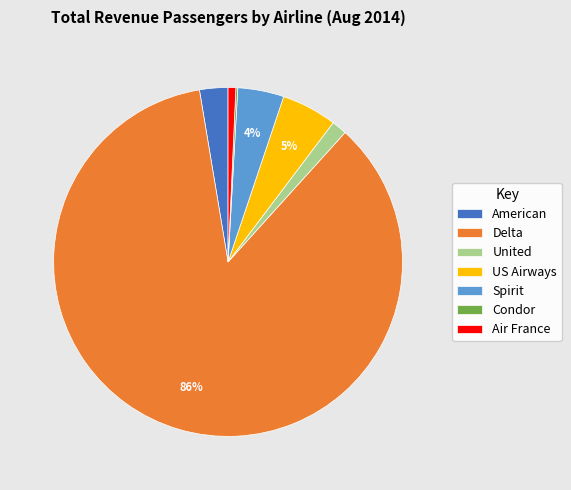

What is the largest slice in the pie chart?

Delta